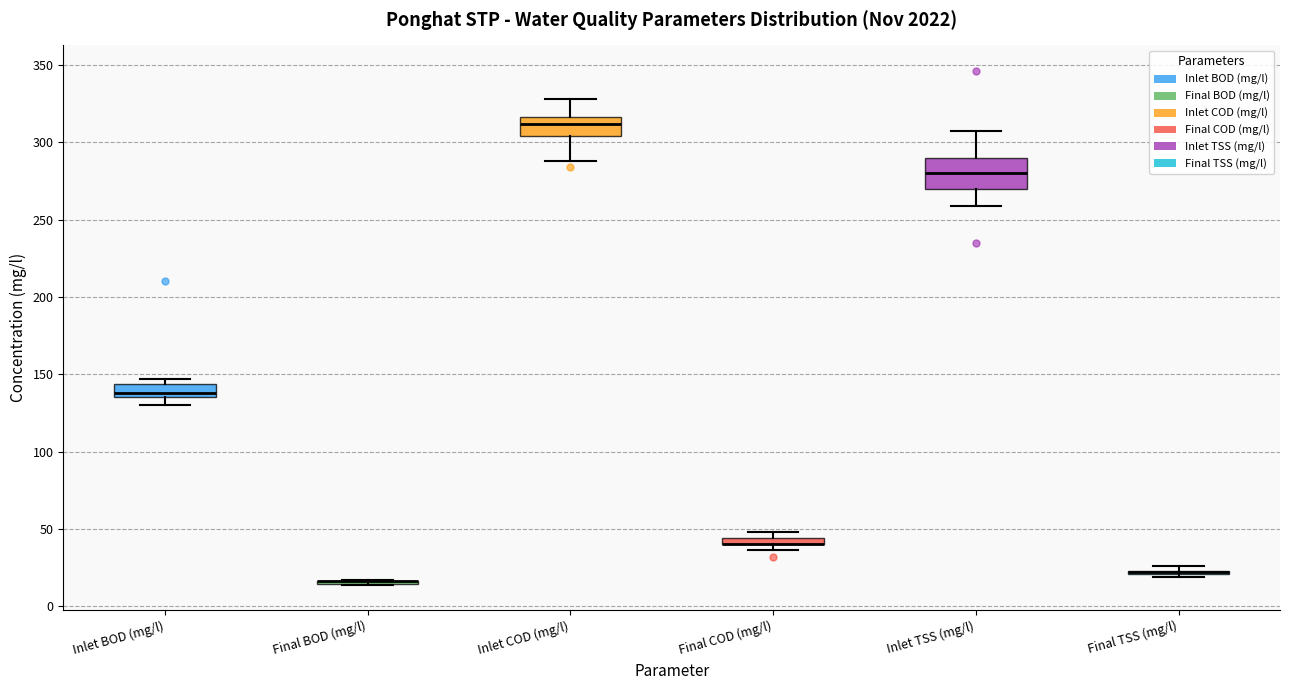

Where is the lower edge of the box for Final COD (mg/l) on the y-axis? The values are not printed on the chart, so give them approximately, as read against the axis.

40